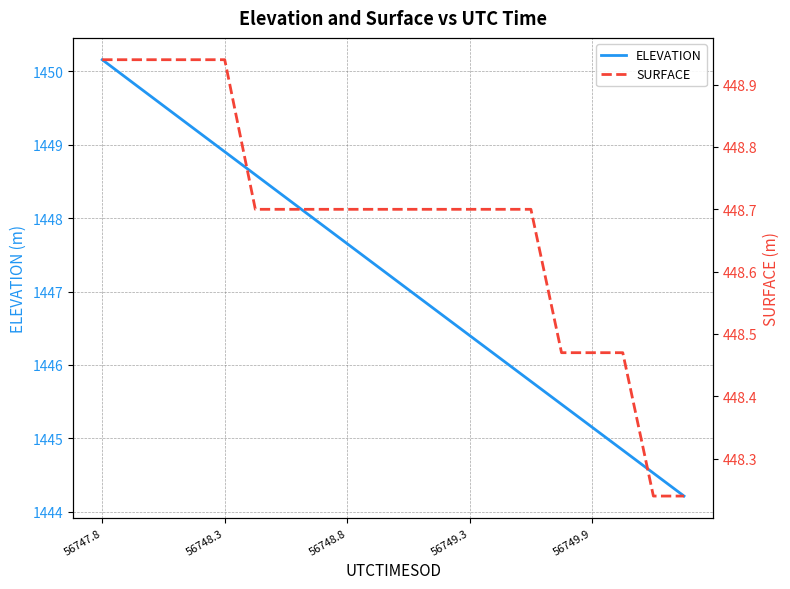

What is the total value across all series at 56749.9?

1893.6